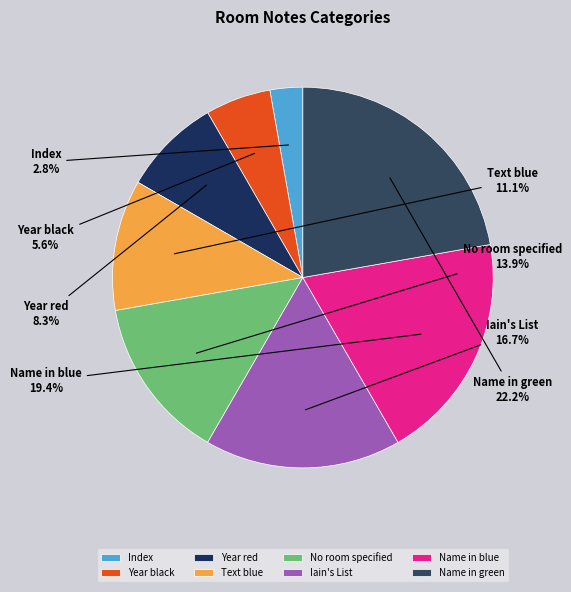

How many slices are in this pie chart?

8